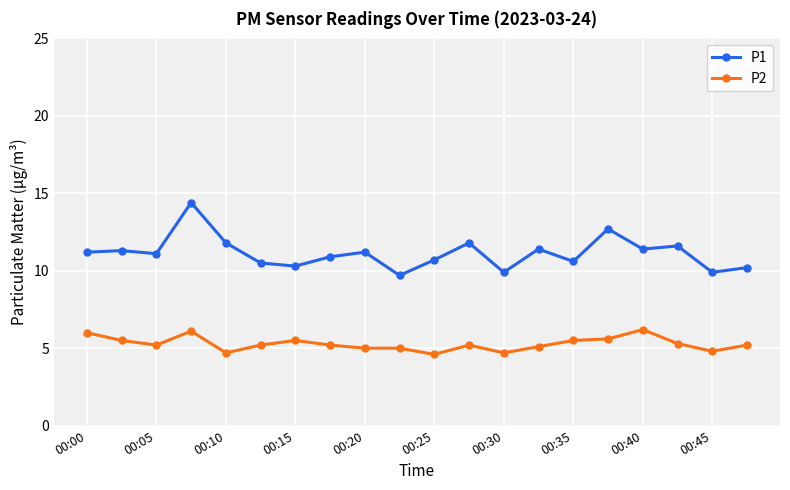

True or false: P1 has more than 1 points higher than both neighbors.

True